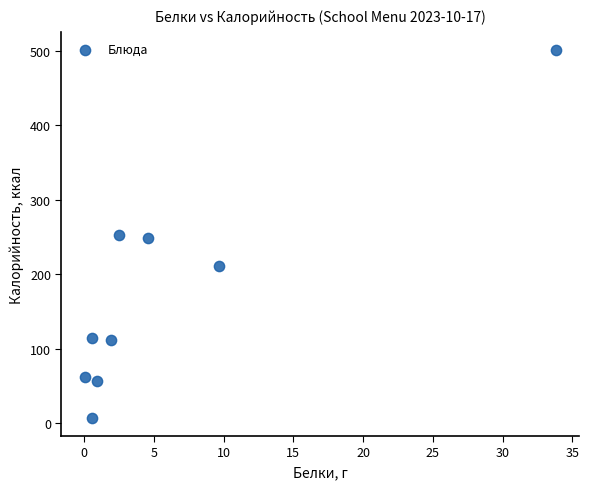

What is the range of Y values (max minus min)?

494.1